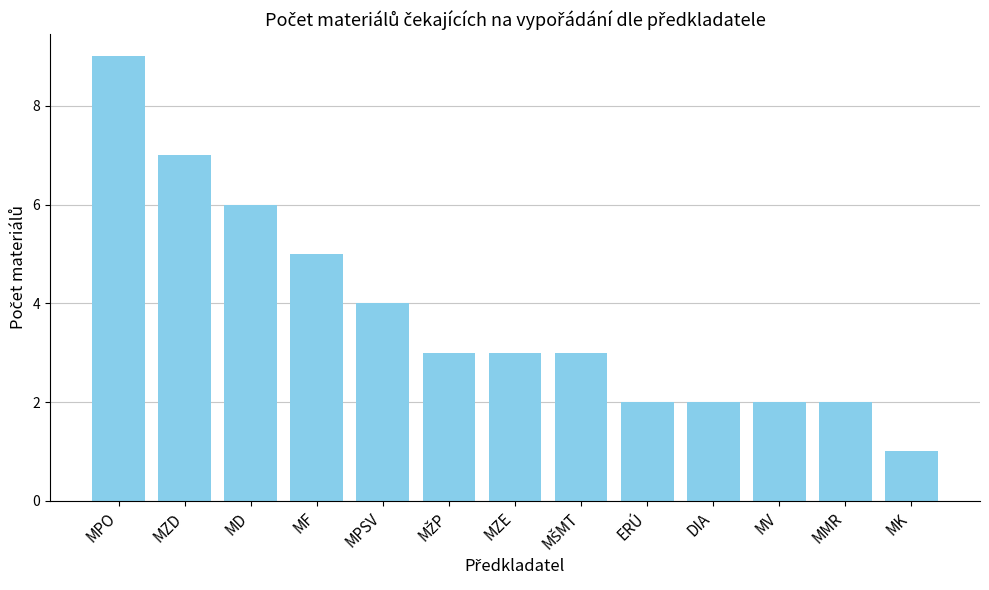

What is the smallest value displayed?

1